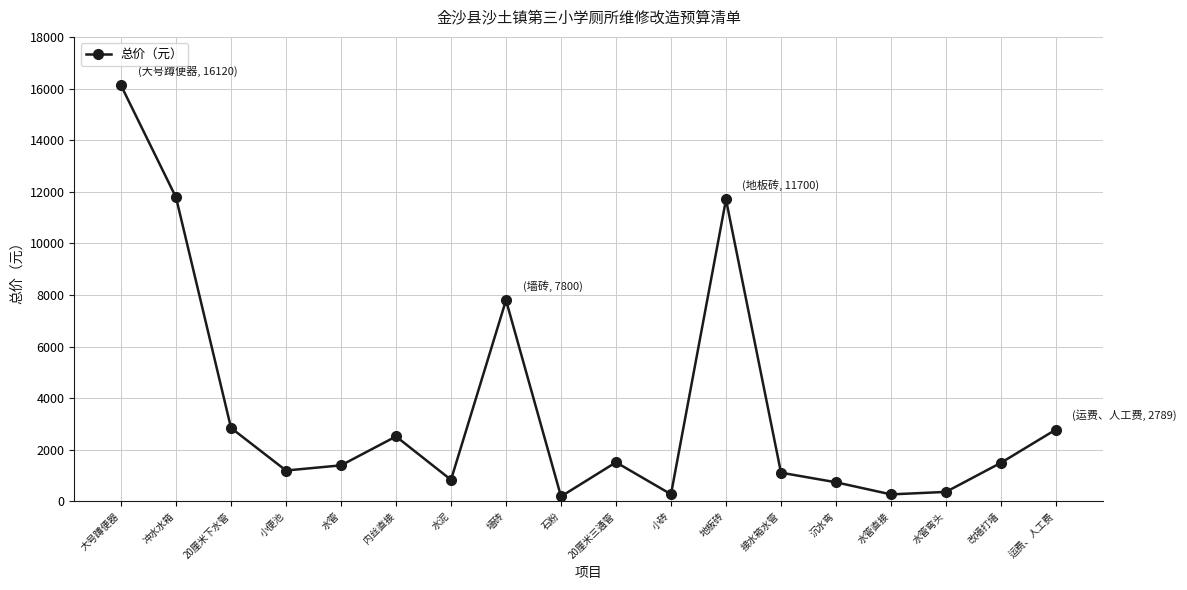

Count the number of data series in this chart.

1